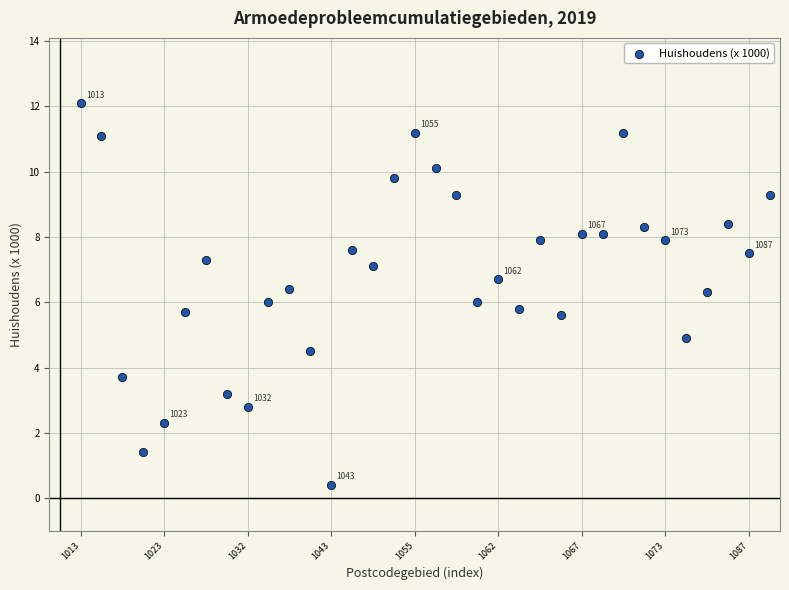

What is the range of X values (max minus min)?

33.0